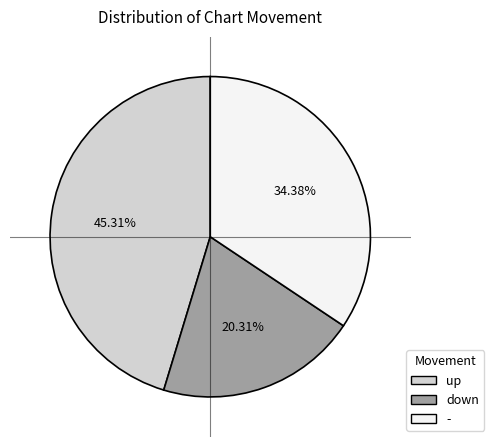

True or false: - accounts for 20% of the total.

False